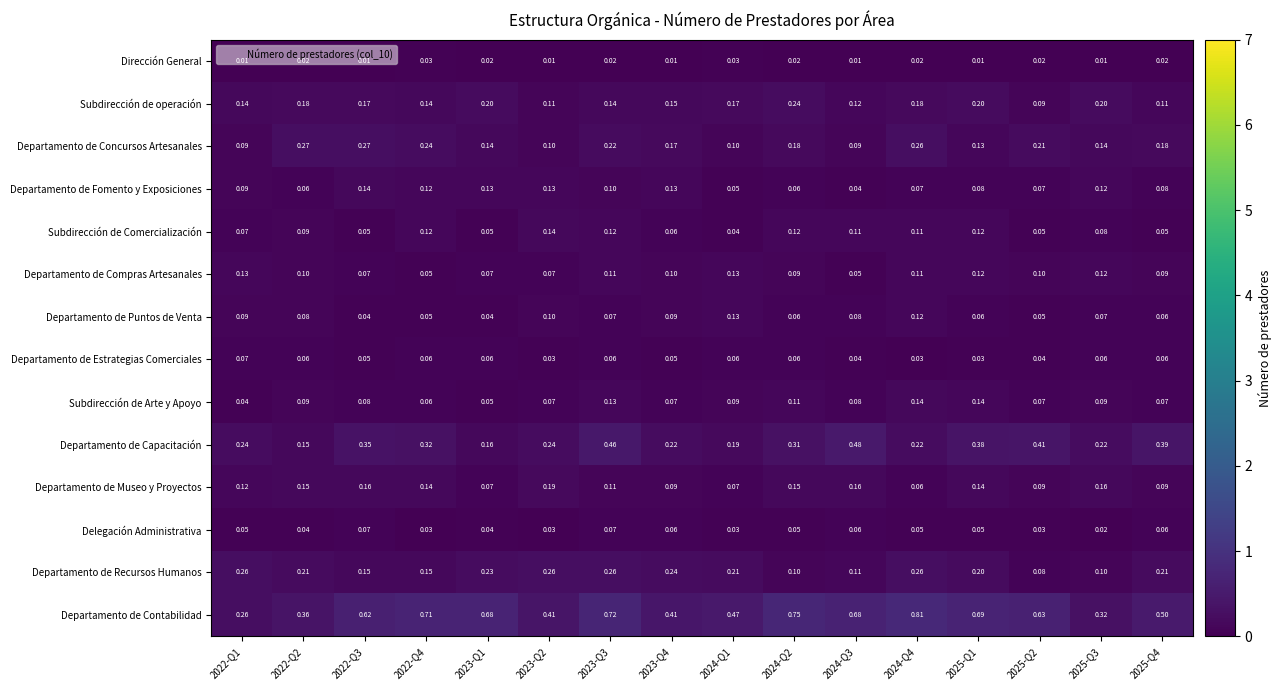

Which series has the largest range (max minus min)?

Departamento de Contabilidad